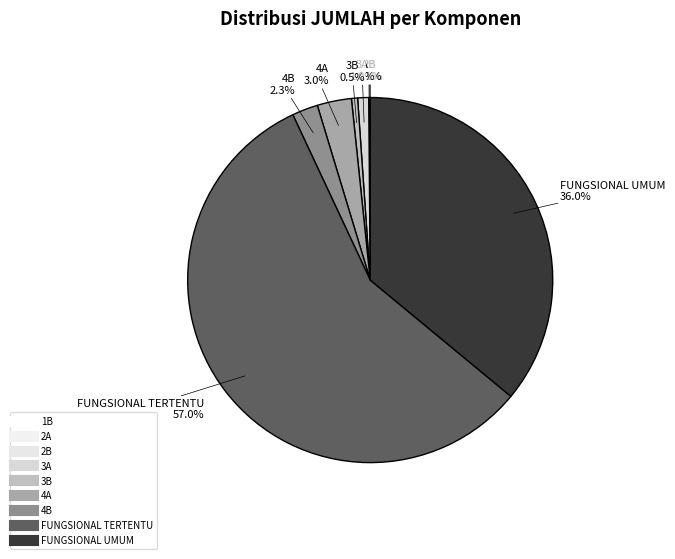

To the nearest percent, what is the difference between the largest and smallest slice percentages?

57%